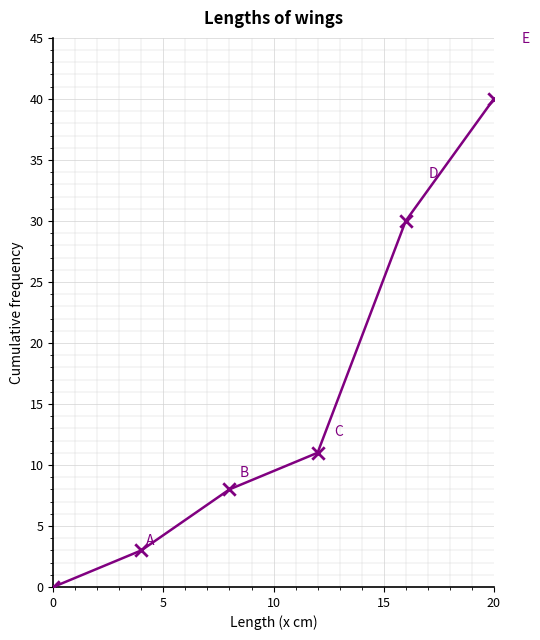

What is the difference between the second highest and second lowest values?

27